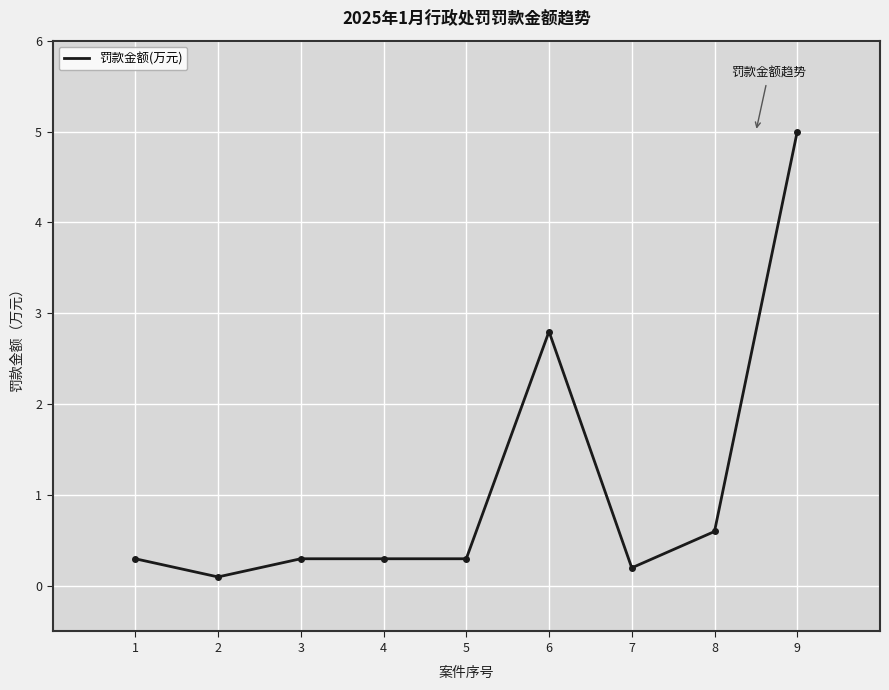

What is the smallest value displayed?

0.1